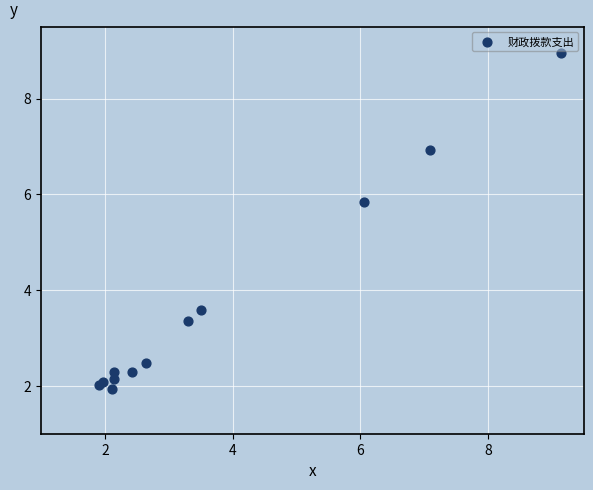

What Y value in the scatter plot is closest to 5?

5.8